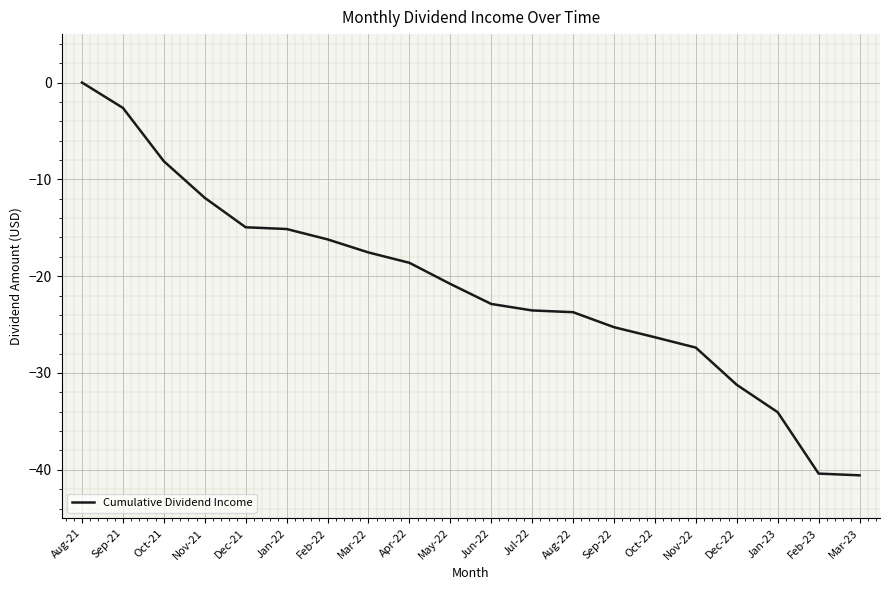

True or false: the data shows -25.3 at Sep-22.

True